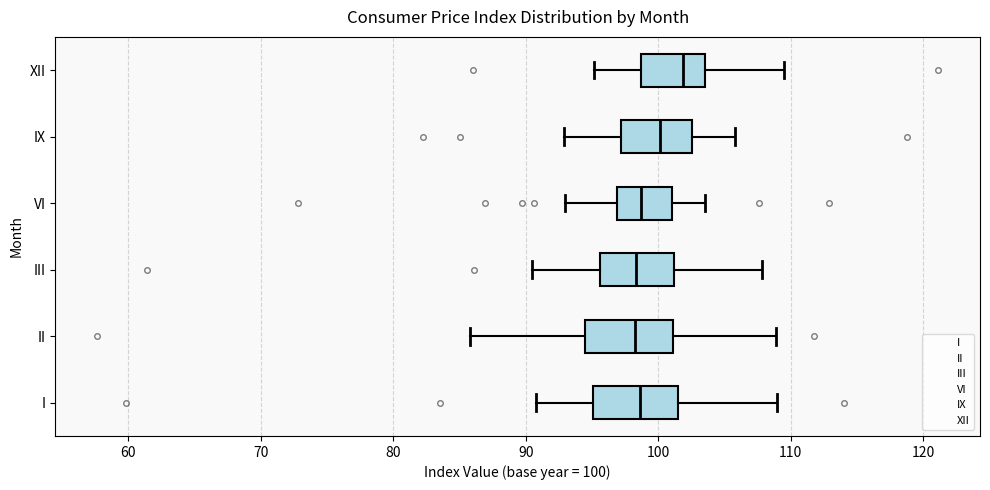

Reading bottom to top, read every box against the x-axis: the position of its median line, the range the box covers, and the ends of its whiskers. The values are not printed on the chart, so give them approximately, as read against the axis.

I: median 99, box 95 to 102, whiskers 91 to 109
II: median 98, box 94 to 101, whiskers 86 to 109
III: median 98, box 96 to 101, whiskers 90 to 108
VI: median 99, box 97 to 101, whiskers 93 to 104
IX: median 100, box 97 to 103, whiskers 93 to 106
XII: median 102, box 99 to 104, whiskers 95 to 109